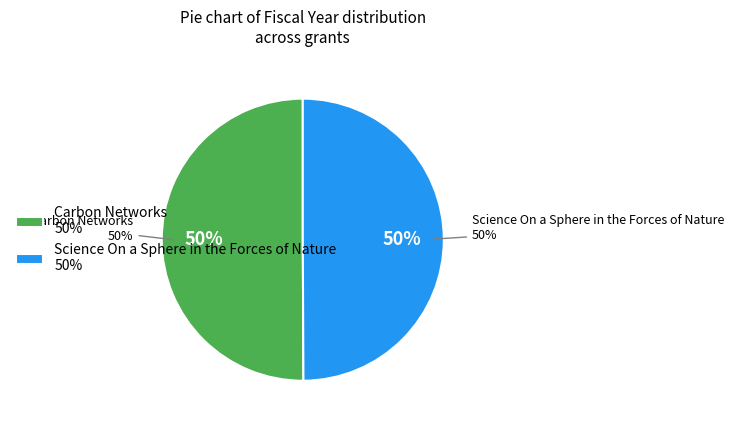

Is it true that Science On a Sphere in the Forces of Nature is 50% of the pie?

True